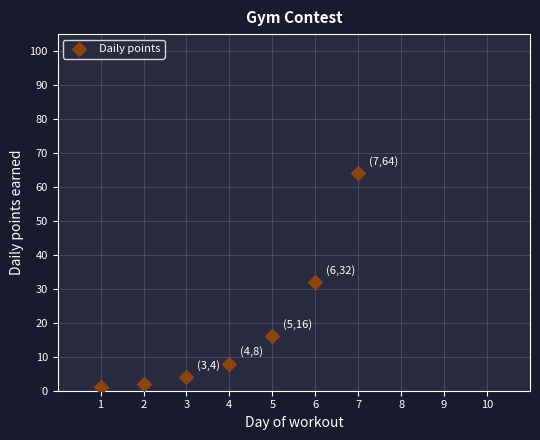

What is the range of X values (max minus min)?

6